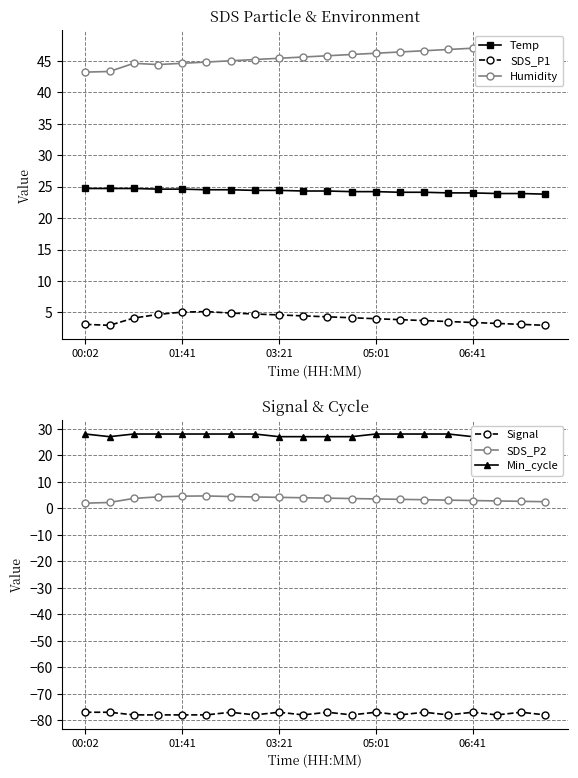

How many data points in SDS_P1 are above 4?

10